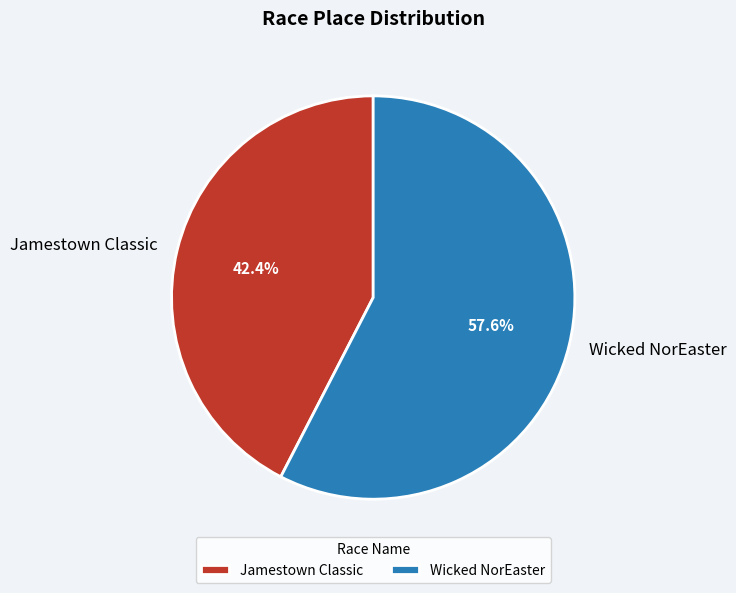

What is the largest slice in the pie chart?

Wicked NorEaster